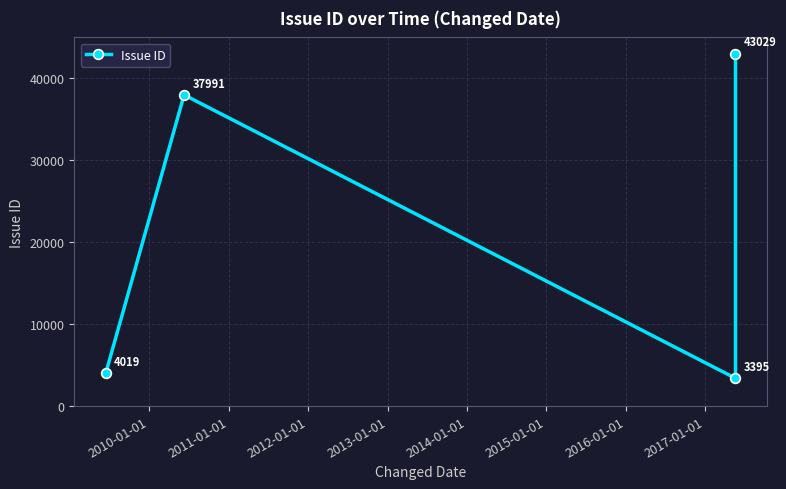

How many points are lower than both their immediate neighbors (excluding endpoints)?

1